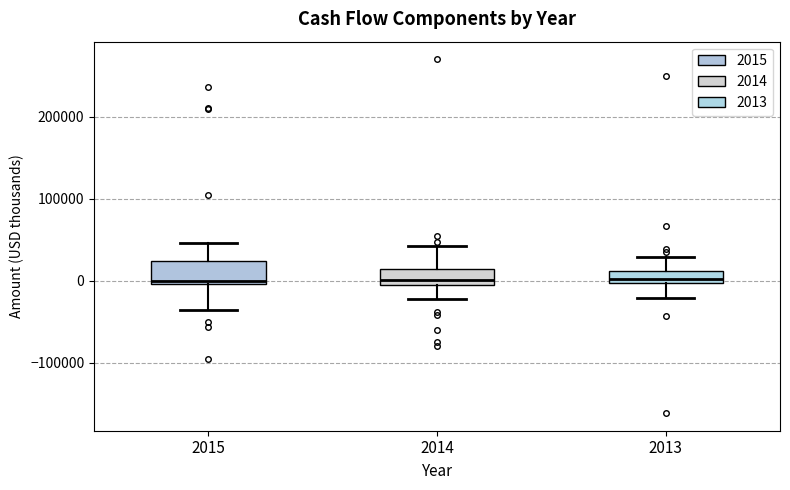

Where is the lower edge of the box at x = 2015 on the y-axis? The values are not printed on the chart, so give them approximately, as read against the axis.

0